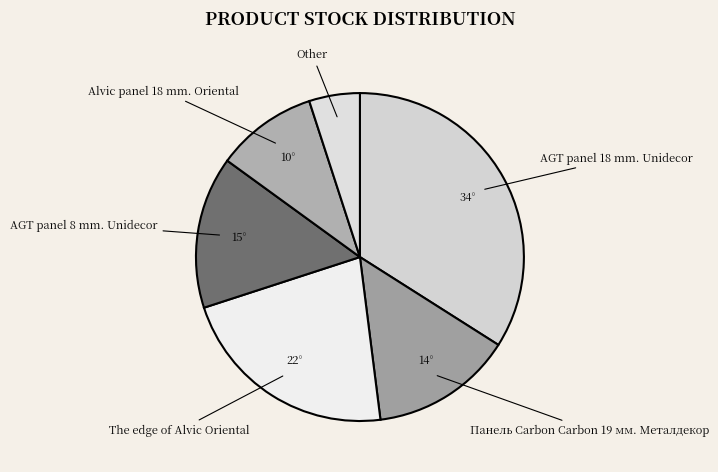

Does AGT panel 18 mm. Unidecor account for over 50% of the chart?

No